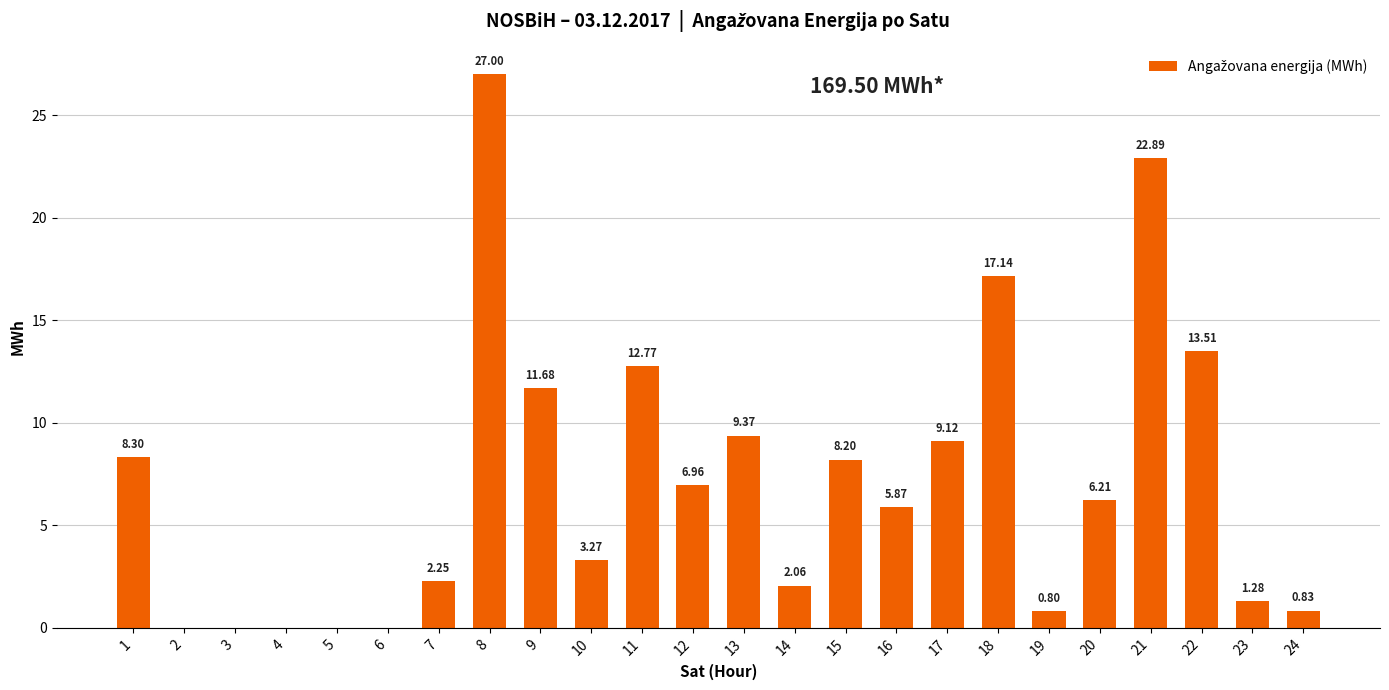

At which label is the value closest to 13?

11